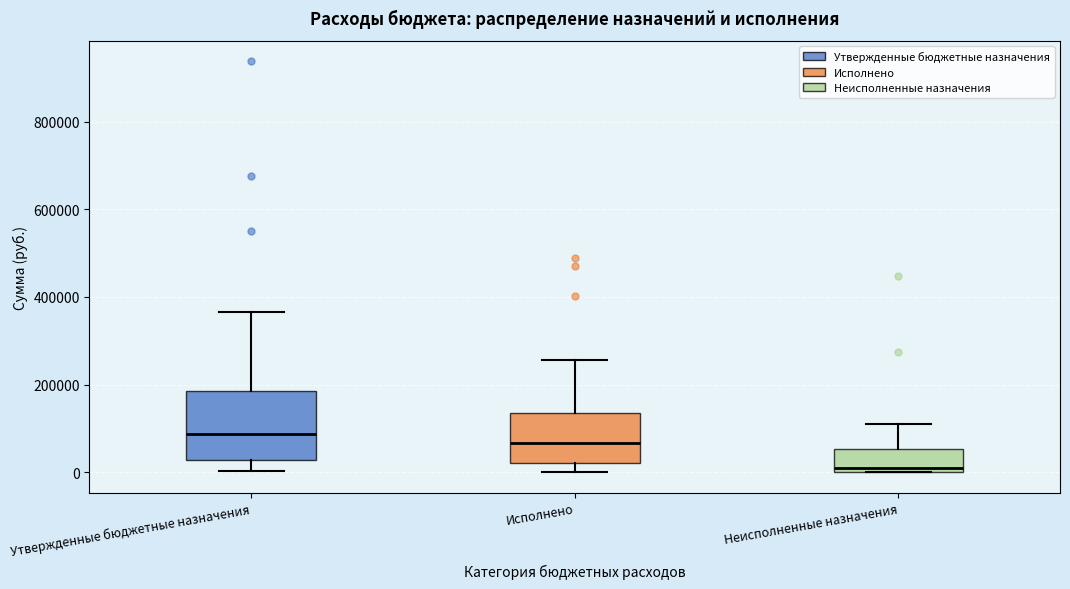

Reading left to right, transcribe this box plot: for each box, give where its median line is, the range the box spans, and where its two whiskers end, as read against the y-axis. The values are not printed on the chart, so give them approximately, as read against the axis.

Утвержденные бюджетные назначения: median 80000, box 20000 to 180000, whiskers 0 to 360000
Исполнено: median 60000, box 20000 to 140000, whiskers 0 to 260000
Неисполненные назначения: median 0 (just above the box's lower edge), box 0 to 60000, whiskers 0 to 100000